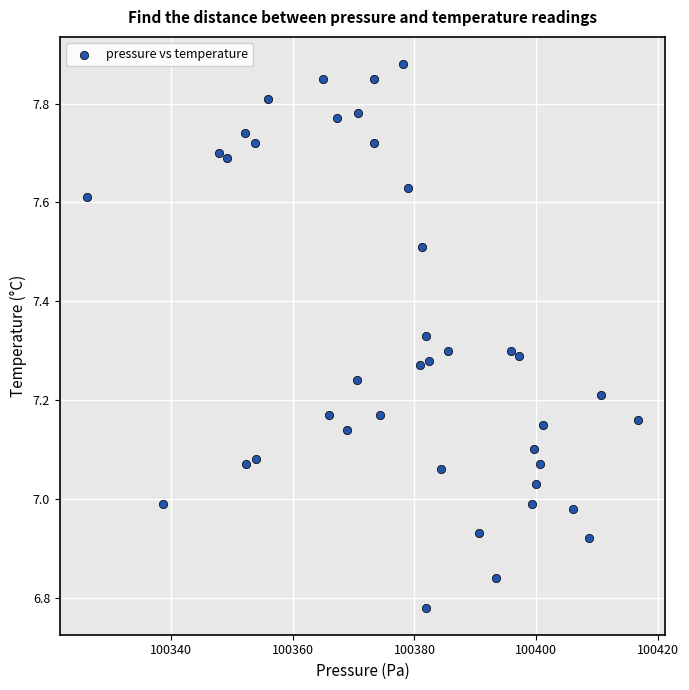

What is the range of Y values (max minus min)?

1.1